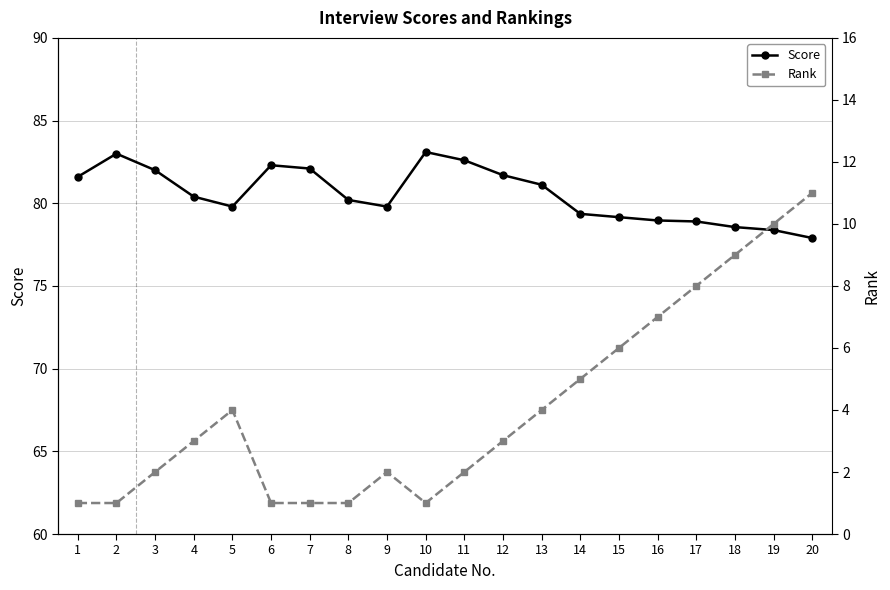

How many distinct data groups are displayed?

2